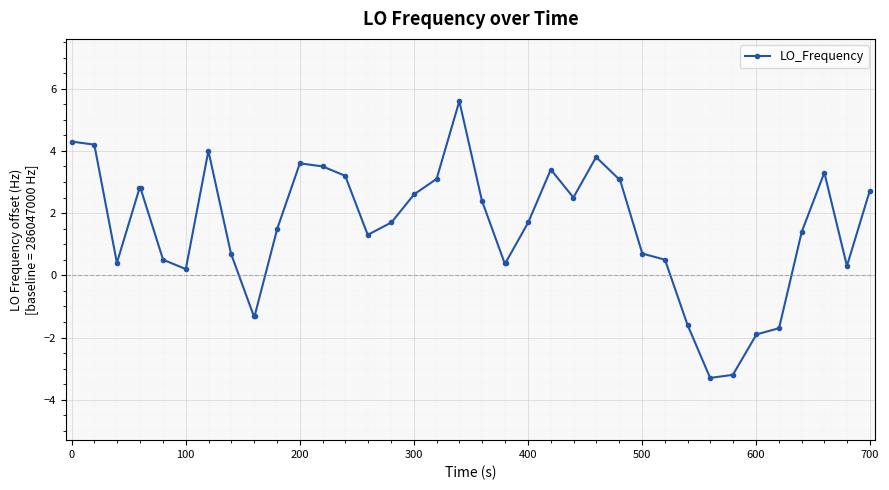

True or false: the data has more than 2 interior local peaks.

True